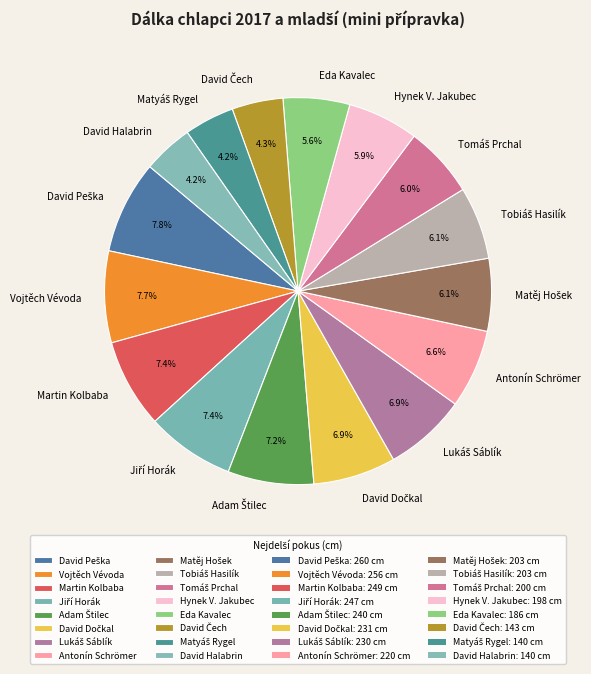

Between Antonín Schrömer and Eda Kavalec, which is larger?

Antonín Schrömer